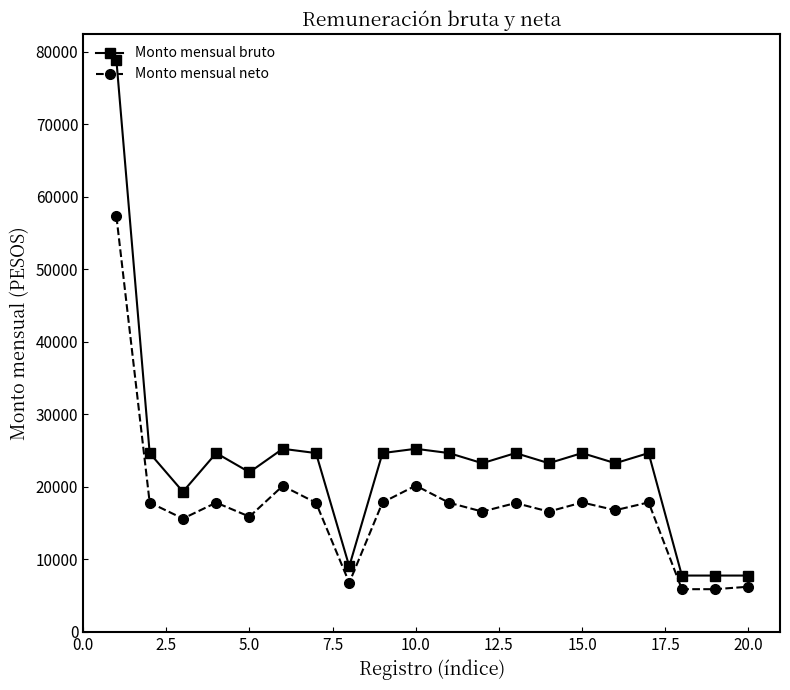

What is the value of the Monto mensual bruto point at the 7th from the left?

24664.7